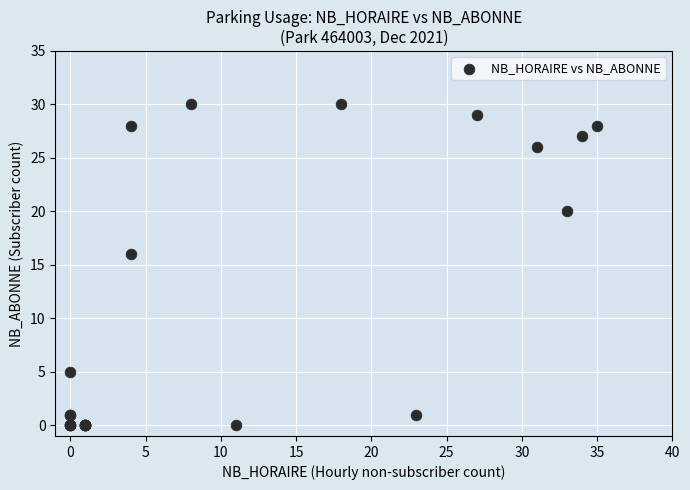

What Y value in the scatter plot is closest to 15?

16